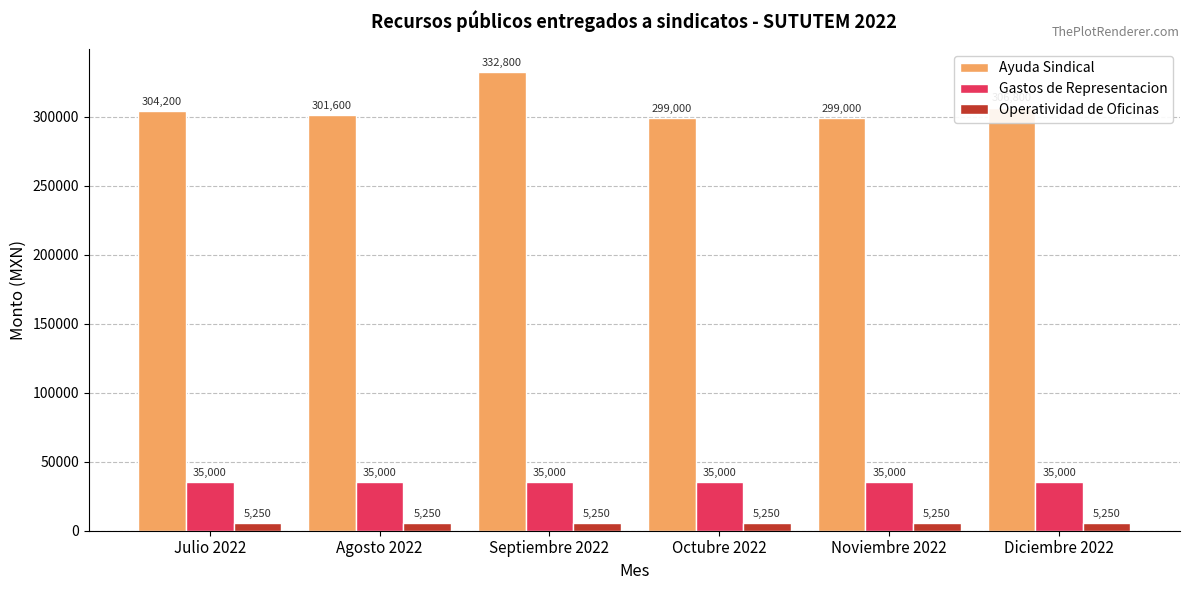

How many values in the Ayuda Sindical series are below 304200?

3